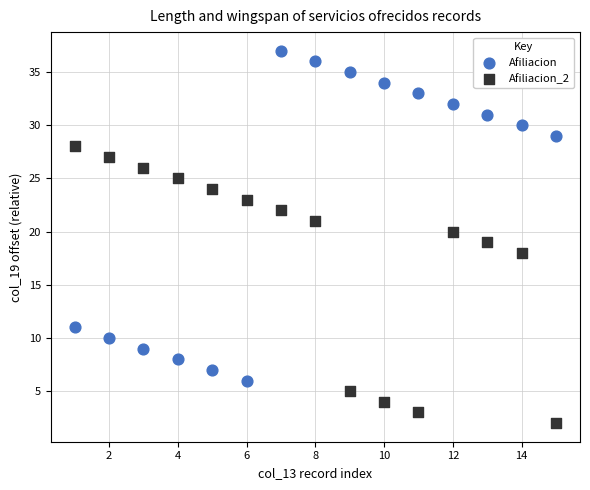

Which series reaches the minimum Y coordinate?

Afiliacion_2